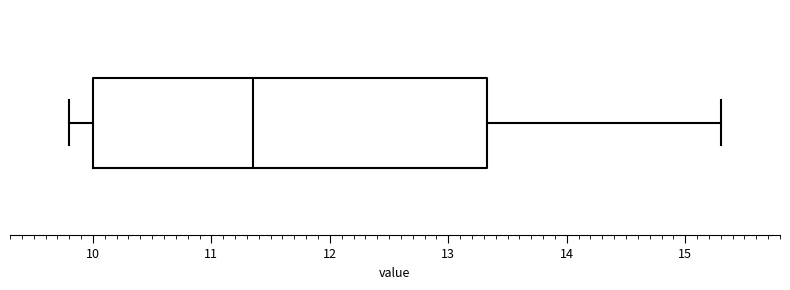

Read this box plot against the x-axis: the position of the median line, the range covered by the box, and the ends of both whiskers. The values are not printed on the chart, so give them approximately, as read against the axis.

median 11.4, box 10.0 to 13.3, whiskers 9.8 to 15.3